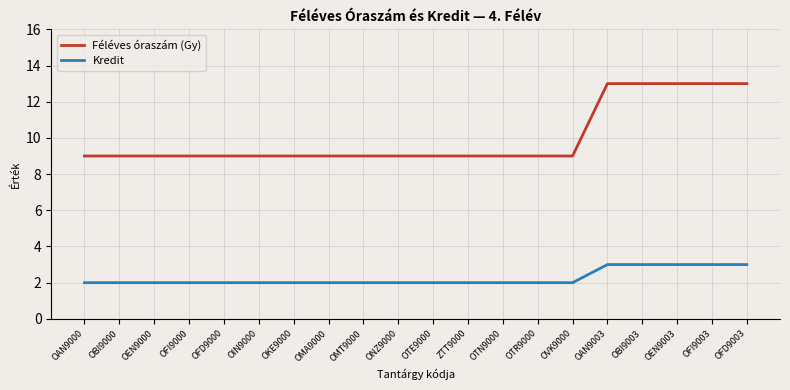

What position from the left is OEN9003?

18